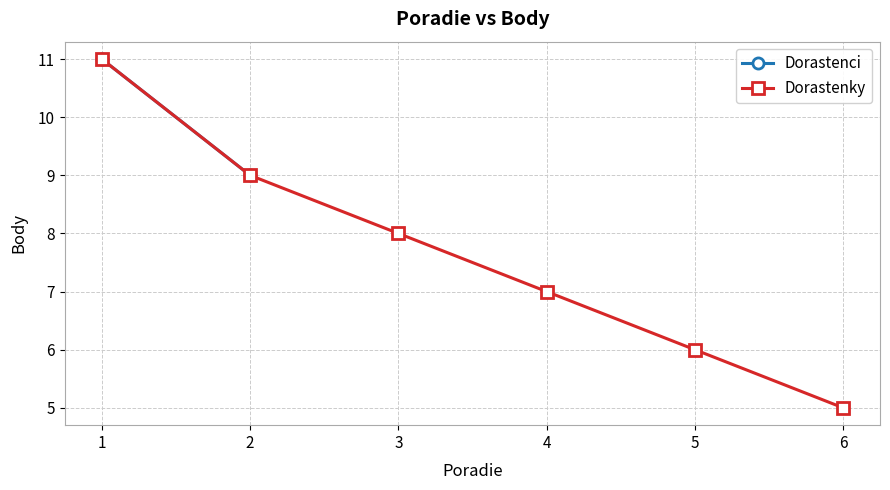

Which label corresponds to the largest value in the chart?

1